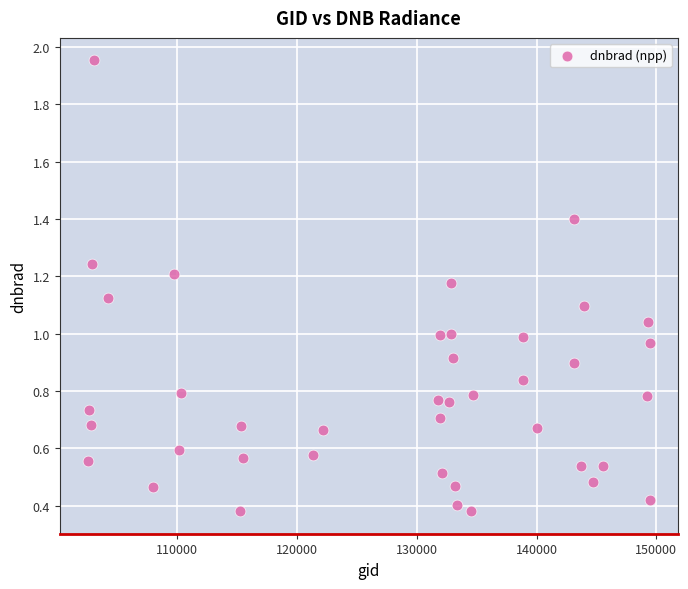

What is the range of X values (max minus min)?

46919.0